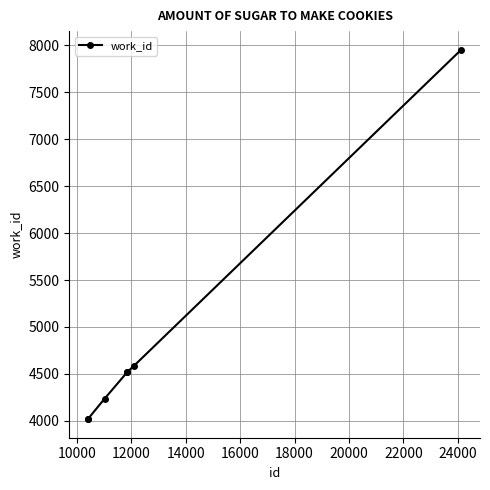

True or false: the data has more than 2 interior local peaks.

False